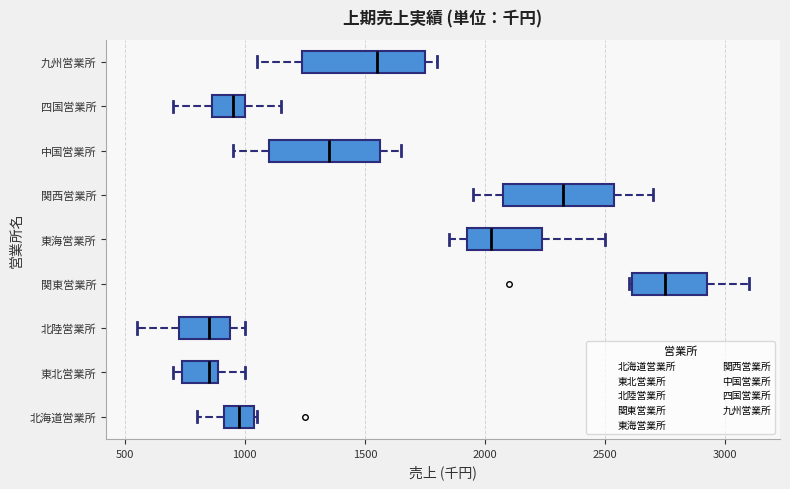

Which box's median line is the furthest to the right?

関東営業所